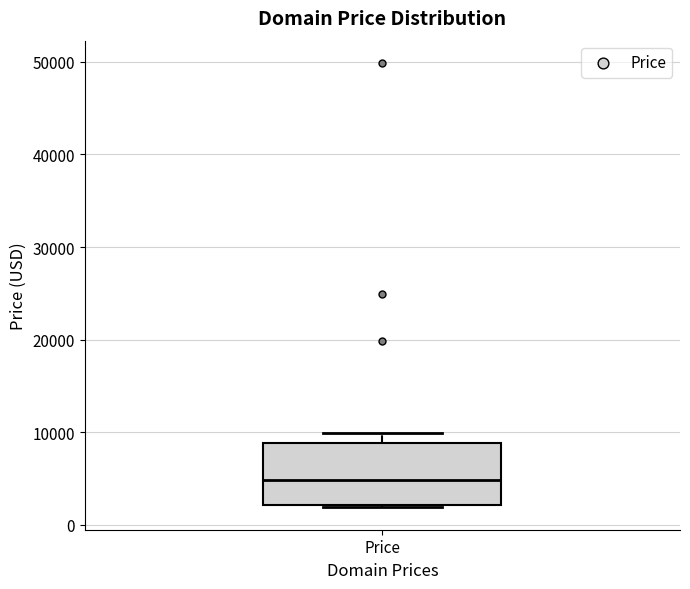

Where is the lower edge of the box for Price on the y-axis? The values are not printed on the chart, so give them approximately, as read against the axis.

2000